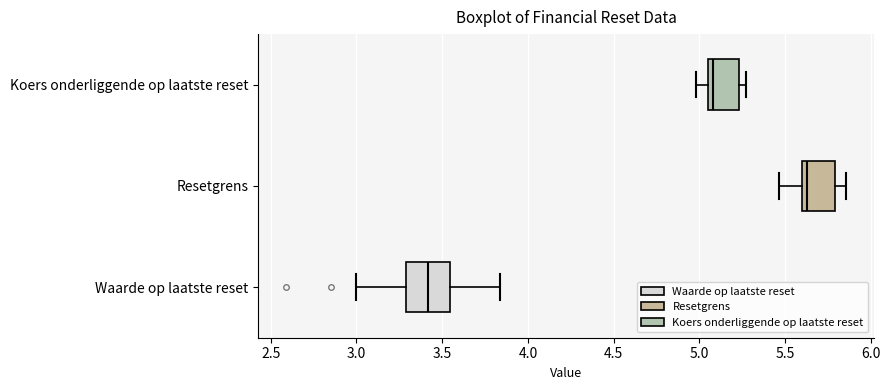

Which box is the widest, from its left edge to its right edge?

Waarde op laatste reset